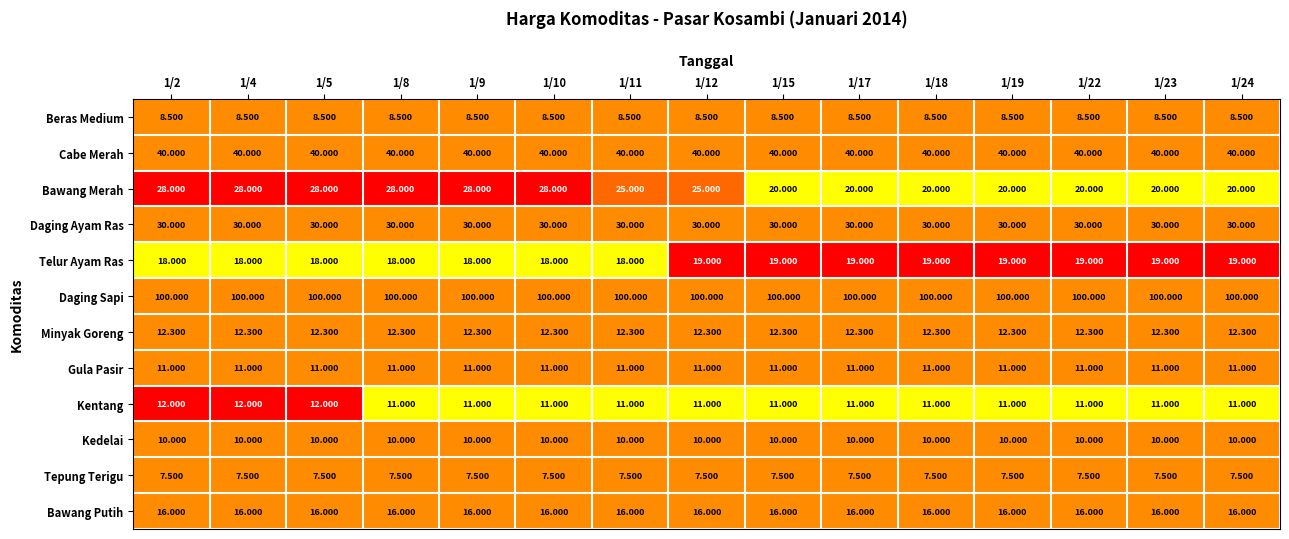

Which series has the widest spread of values?

Bawang Merah